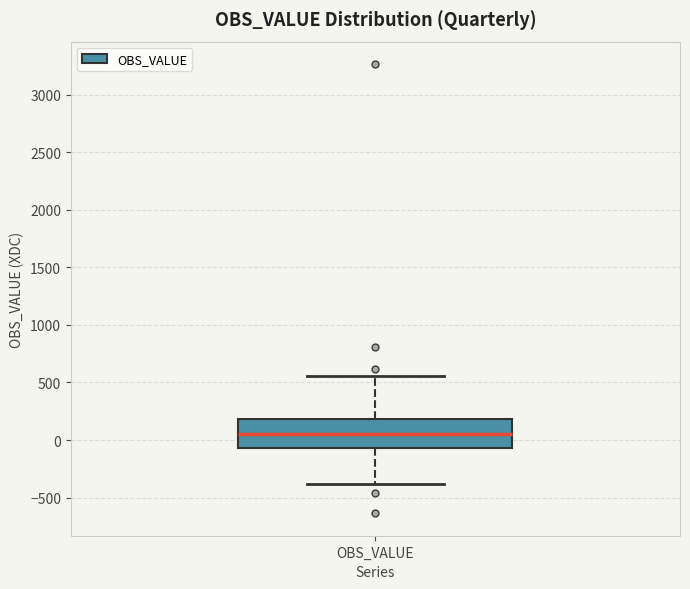

Read this box plot against the y-axis: the position of the median line, the range covered by the box, and the ends of both whiskers. The values are not printed on the chart, so give them approximately, as read against the axis.

median 50, box -50 to 200, whiskers -400 to 550